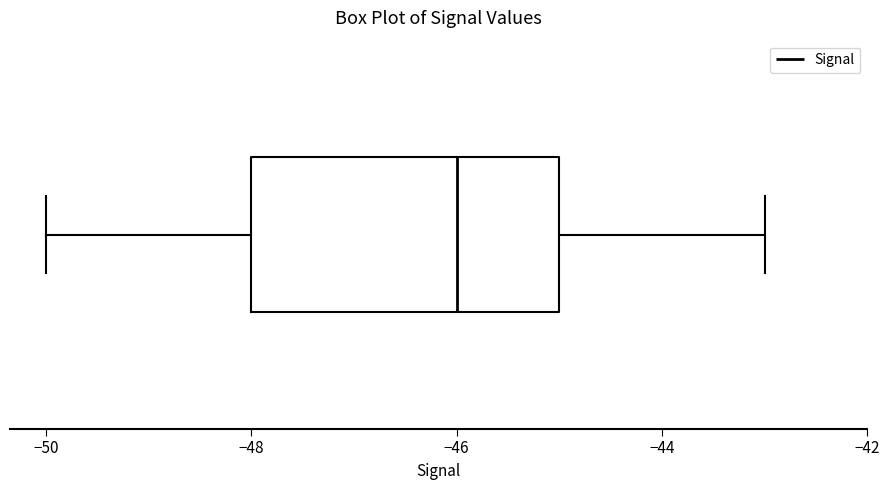

Where is the left edge of the box on the x-axis? The values are not printed on the chart, so give them approximately, as read against the axis.

-48